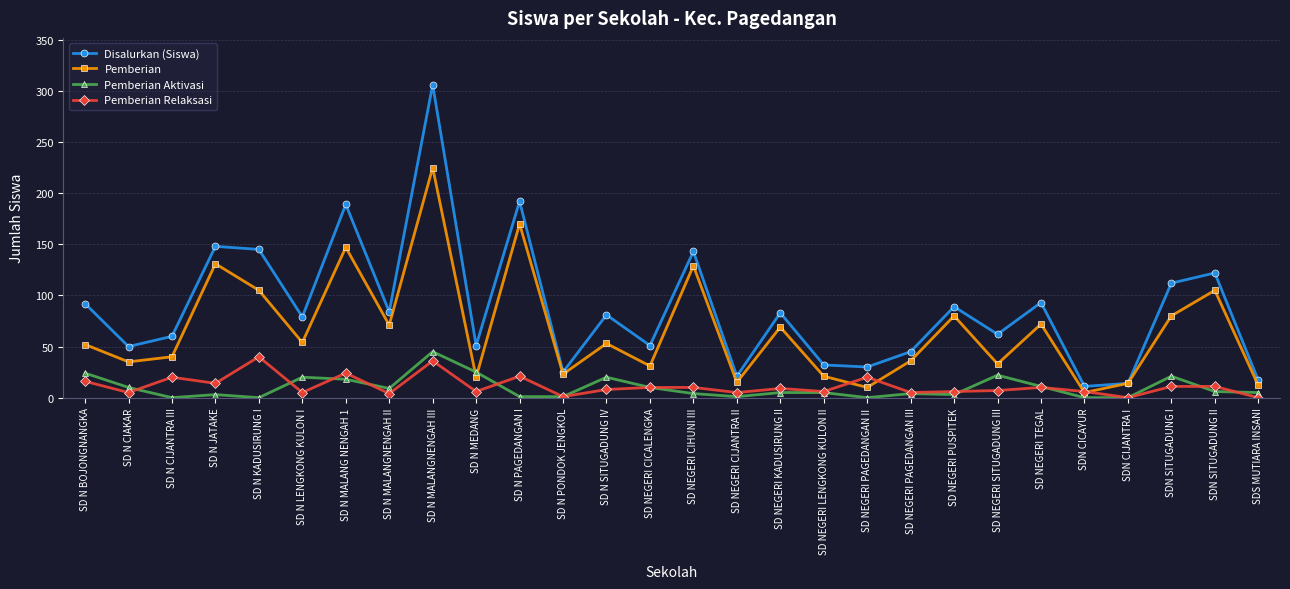

What is the greatest value displayed?

306